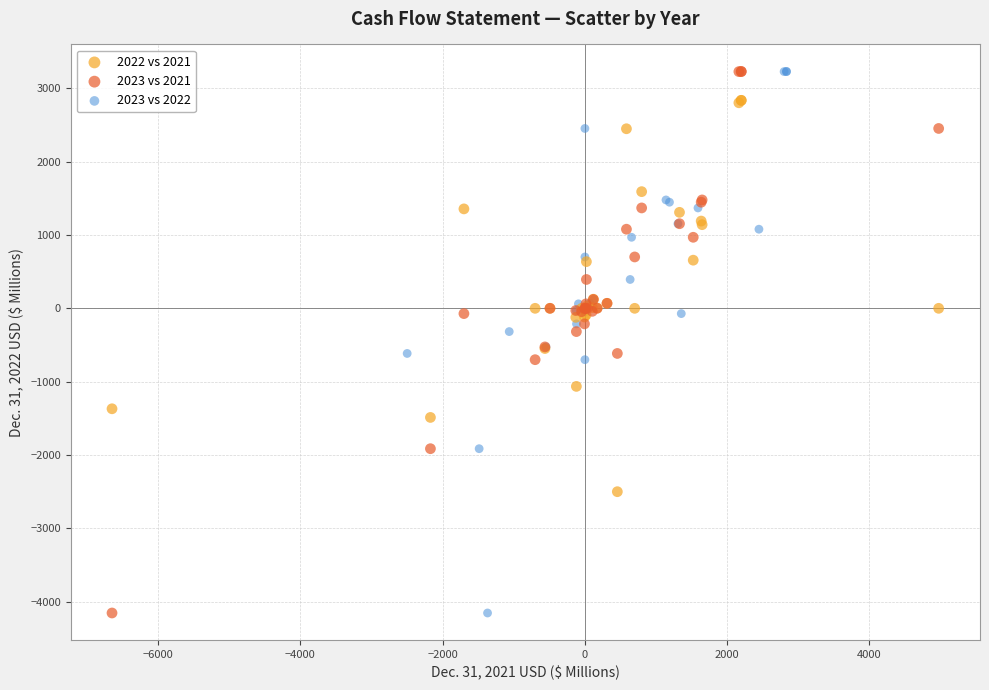

What are all the series names shown in the legend?

2022 vs 2021, 2023 vs 2021, 2023 vs 2022